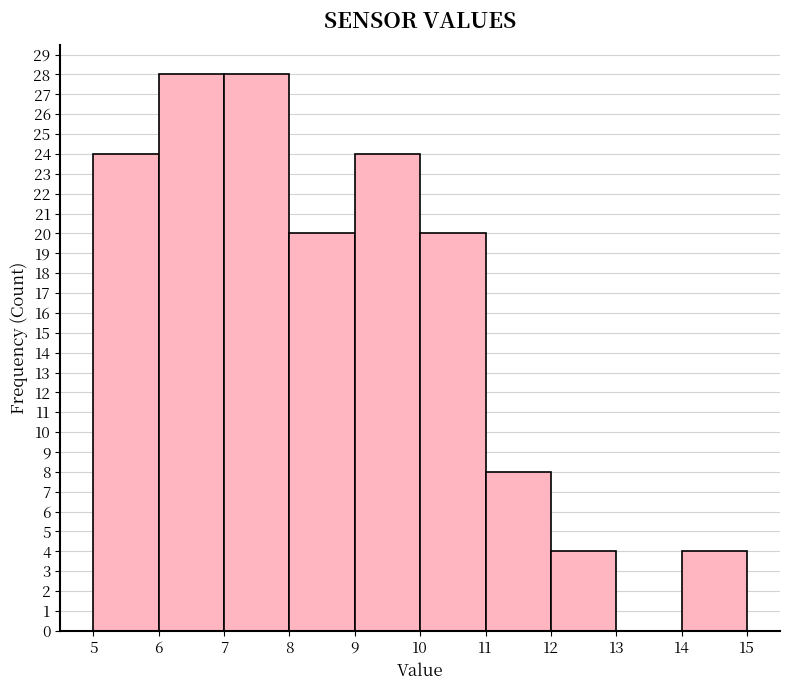

Reading left to right, list every bar in this chart as the range it spans on the x-axis followed by its height. The values are not printed on the chart, so give them approximately, as read against the axis.

5 to 6: 24
6 to 7: 28
7 to 8: 28
8 to 9: 20
9 to 10: 24
10 to 11: 20
11 to 12: 8
12 to 13: 4
13 to 14: 0
14 to 15: 4